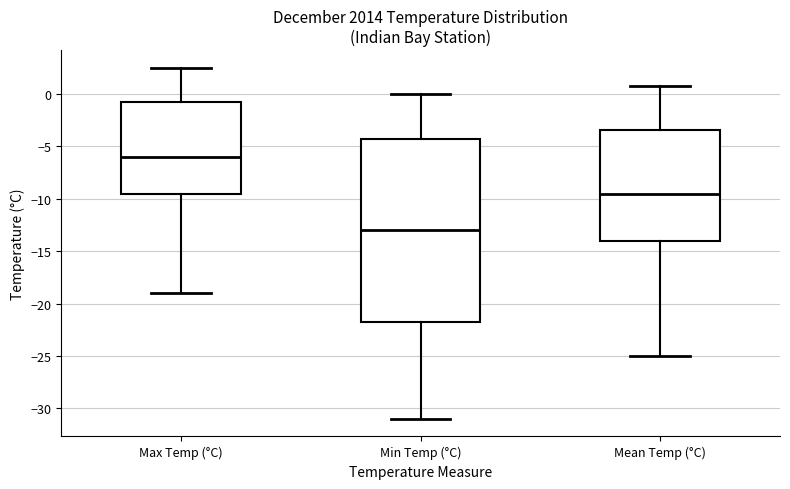

Which box is the tallest, from its lower edge to its upper edge?

Min Temp (°C)